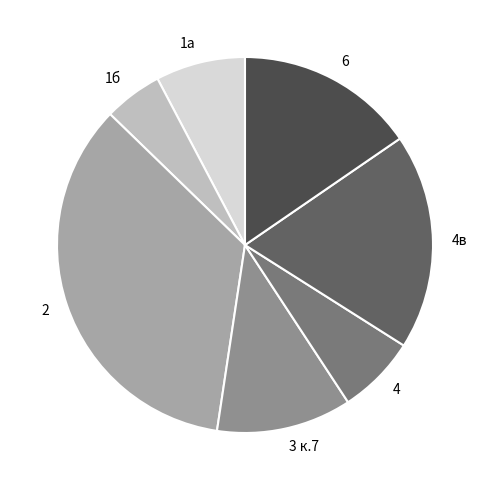

Which slice is the smallest?

1б